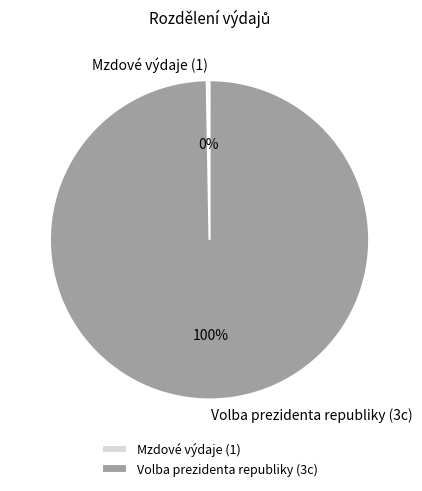

Which slice represents more than half of the pie?

Volba prezidenta republiky (3c)